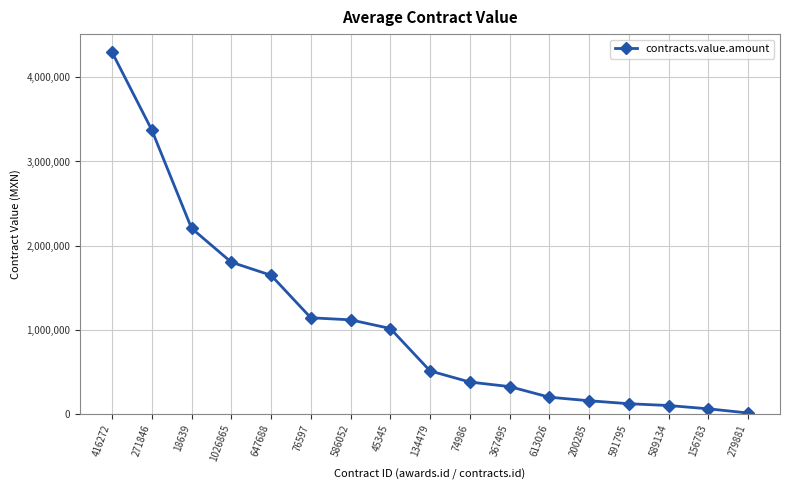

At which label does the data first exceed 512000?

416272